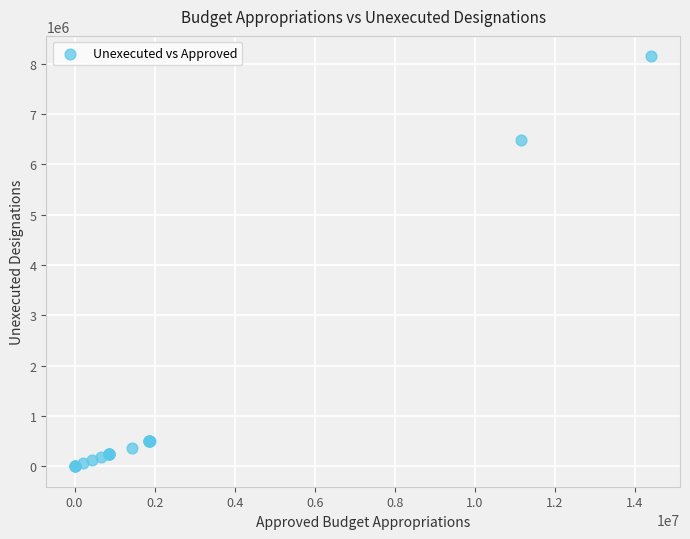

What Y value in the scatter plot is closest to 4072678?

6489932.7